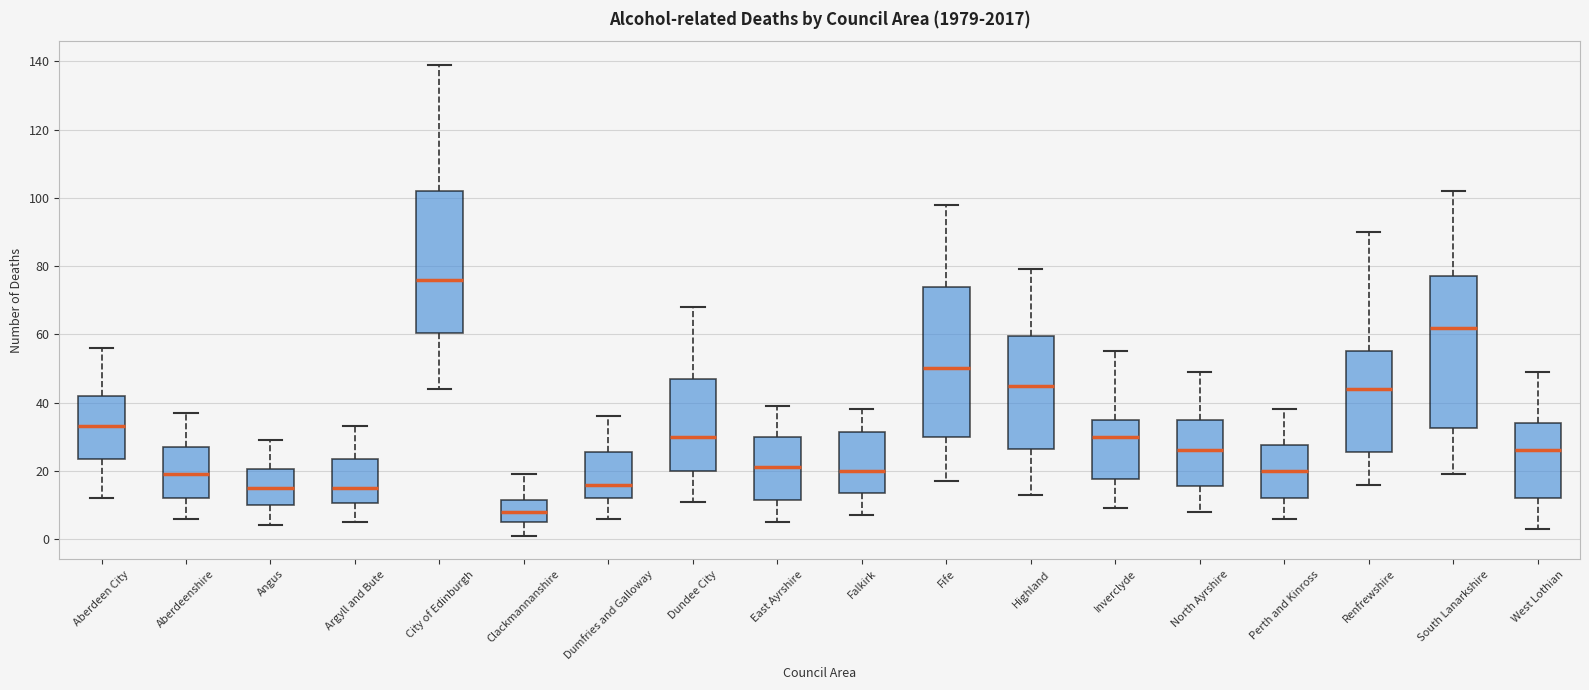

Reading left to right, transcribe this box plot: for each box, give where its median line is, the range the box spans, and where its two whiskers end, as read against the y-axis. The values are not printed on the chart, so give them approximately, as read against the axis.

Aberdeen City: median 34, box 24 to 42, whiskers 12 to 56
Aberdeenshire: median 20, box 12 to 28, whiskers 6 to 38
Angus: median 16, box 10 to 20, whiskers 4 to 30
Argyll and Bute: median 16, box 10 to 24, whiskers 6 to 34
City of Edinburgh: median 76, box 60 to 102, whiskers 44 to 140
Clackmannanshire: median 8, box 6 to 12, whiskers 2 to 20
Dumfries and Galloway: median 16, box 12 to 26, whiskers 6 to 36
Dundee City: median 30, box 20 to 48, whiskers 12 to 68
East Ayrshire: median 22, box 12 to 30, whiskers 6 to 40
Falkirk: median 20, box 14 to 32, whiskers 8 to 38
Fife: median 50, box 30 to 74, whiskers 18 to 98
Highland: median 46, box 26 to 60, whiskers 14 to 80
Inverclyde: median 30, box 18 to 36, whiskers 10 to 56
North Ayrshire: median 26, box 16 to 36, whiskers 8 to 50
Perth and Kinross: median 20, box 12 to 28, whiskers 6 to 38
Renfrewshire: median 44, box 26 to 56, whiskers 16 to 90
South Lanarkshire: median 62, box 32 to 78, whiskers 20 to 102
West Lothian: median 26, box 12 to 34, whiskers 4 to 50